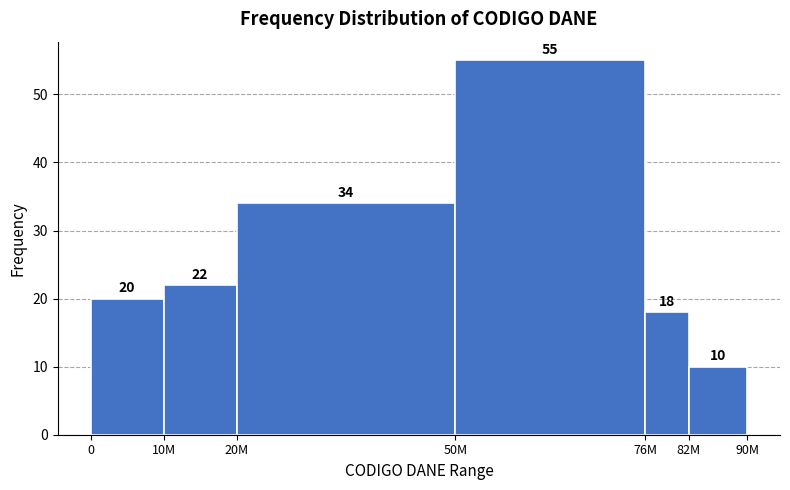

Reading left to right, what are all the values shown in this chart?

20	22	34	55	18	10